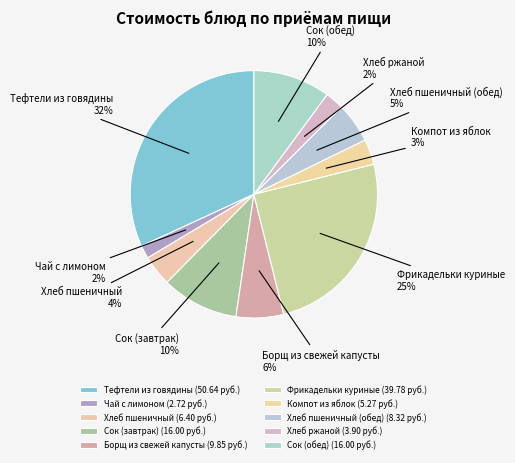

Combined, do Хлеб ржаной and Борщ из свежей капусты account for over 50%?

No